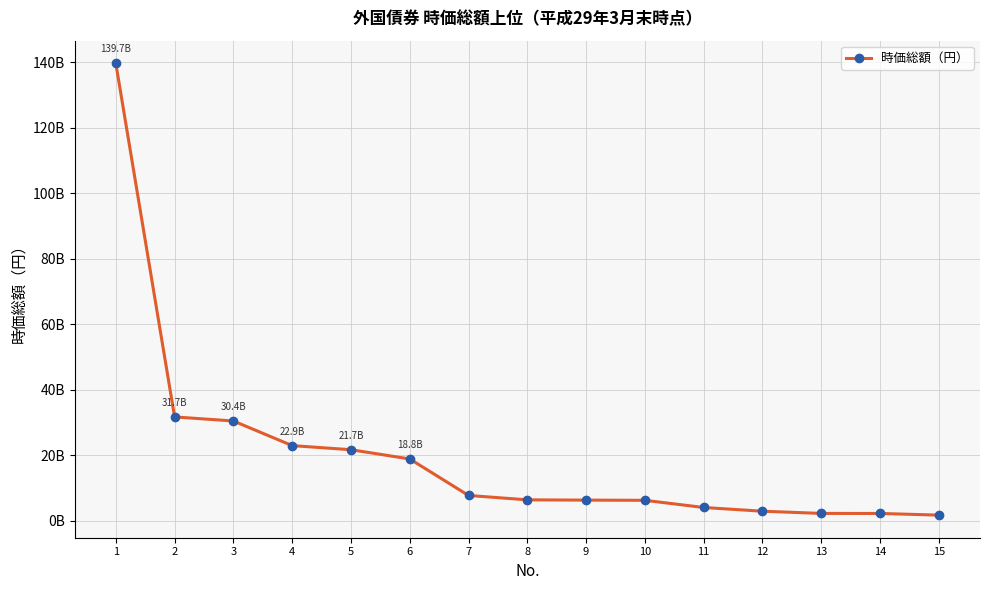

Does the chart have visible grid lines?

Yes